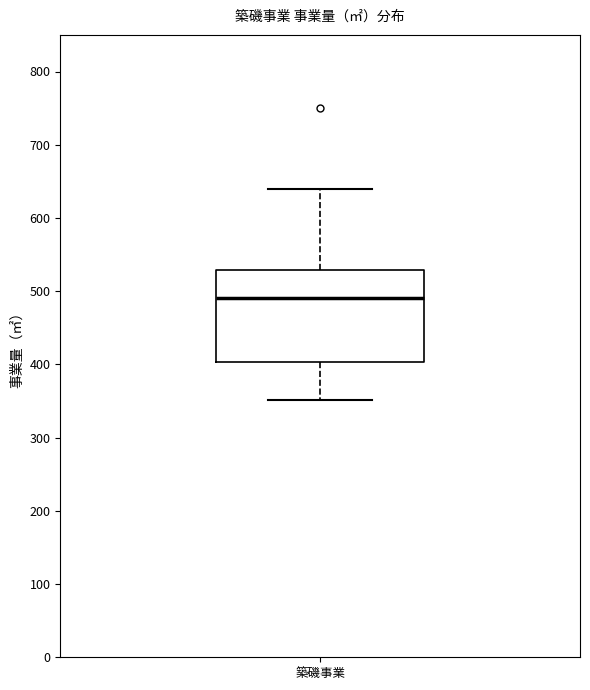

Where is the upper edge of the box for 築磯事業 on the y-axis? The values are not printed on the chart, so give them approximately, as read against the axis.

530